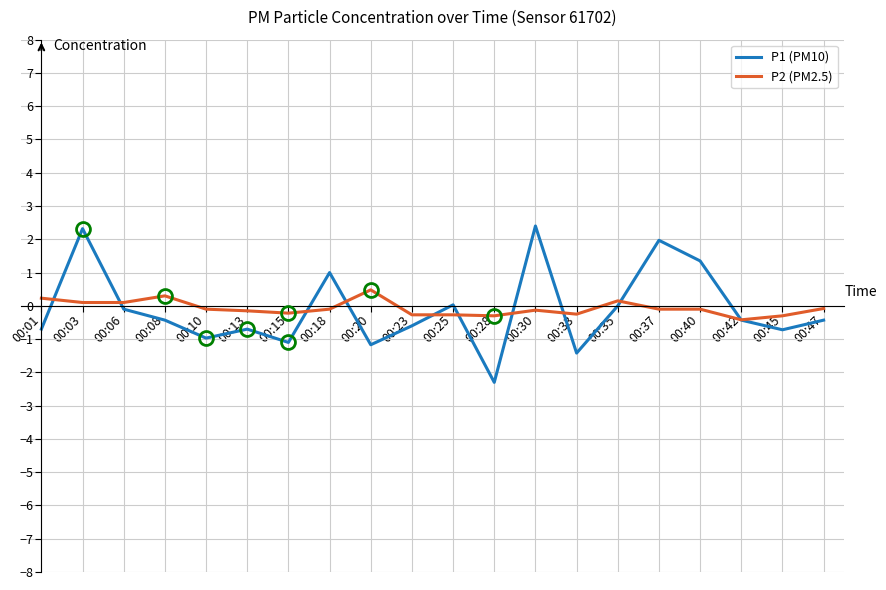

Does the chart have visible grid lines?

Yes